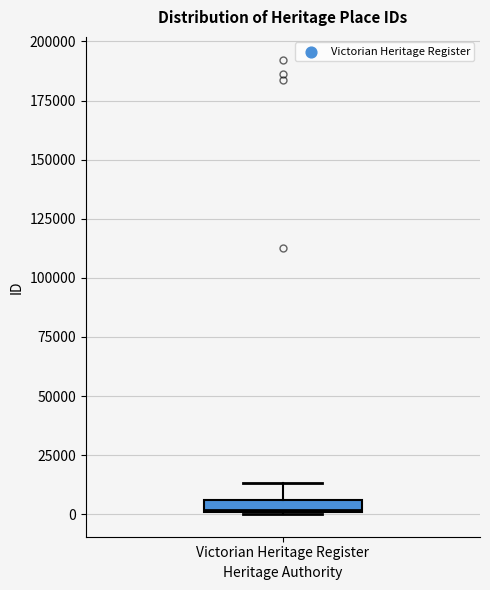

Where does the upper whisker of the box for Victorian Heritage Register end on the y-axis? The values are not printed on the chart, so give them approximately, as read against the axis.

15000